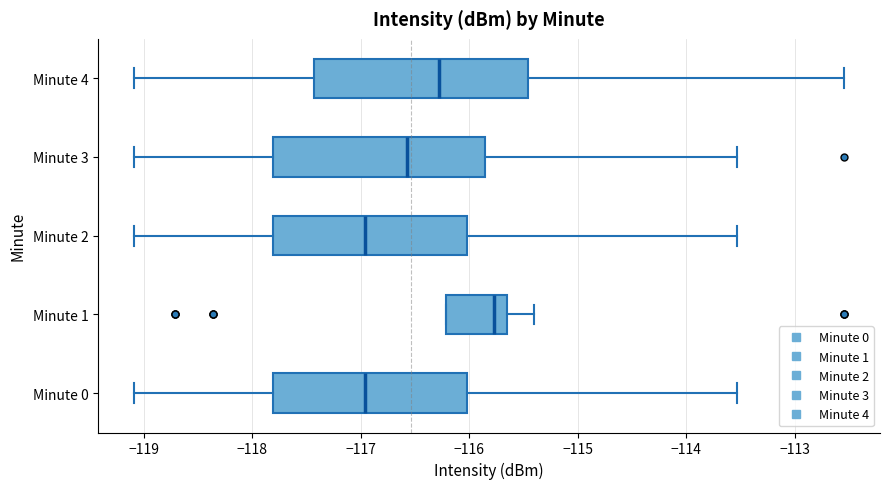

Which box has the furthest to the right median line?

Minute 1